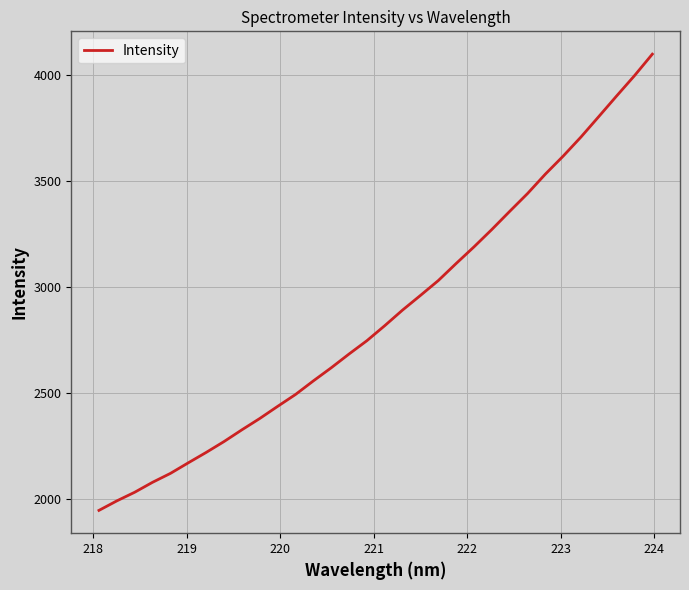

What is the difference between the maximum and minimum values?

2152.0